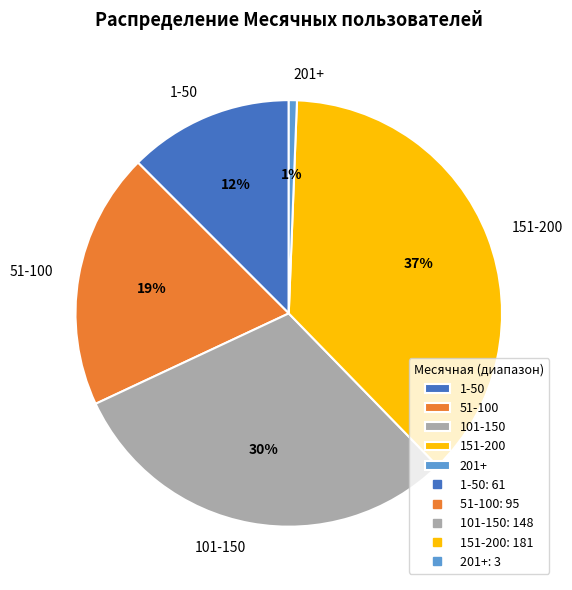

What is the largest slice in the pie chart?

151-200